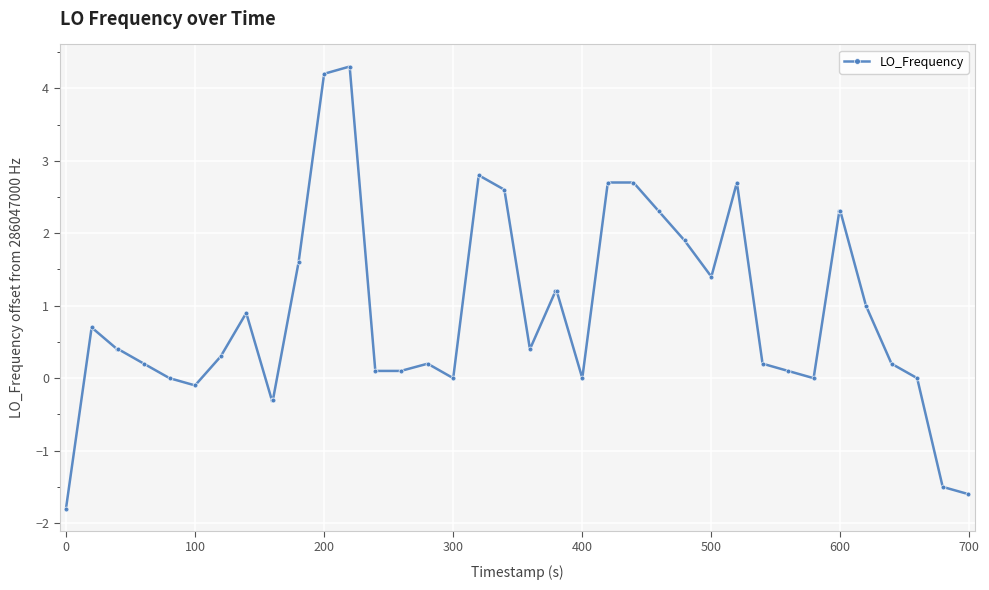

What is the smallest value displayed?

-1.8